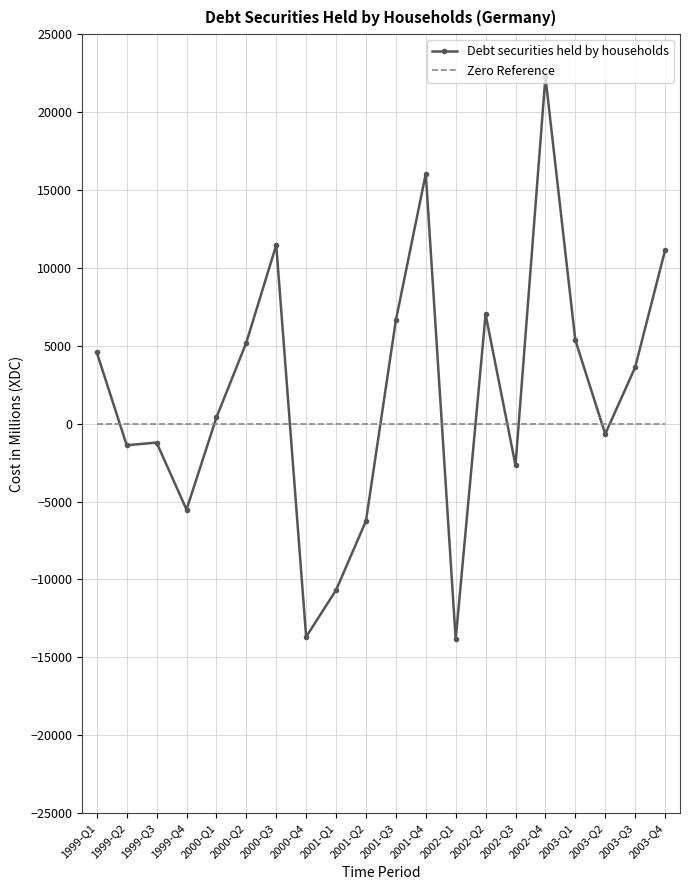

Which series has the largest total across all categories?

Debt securities held by households